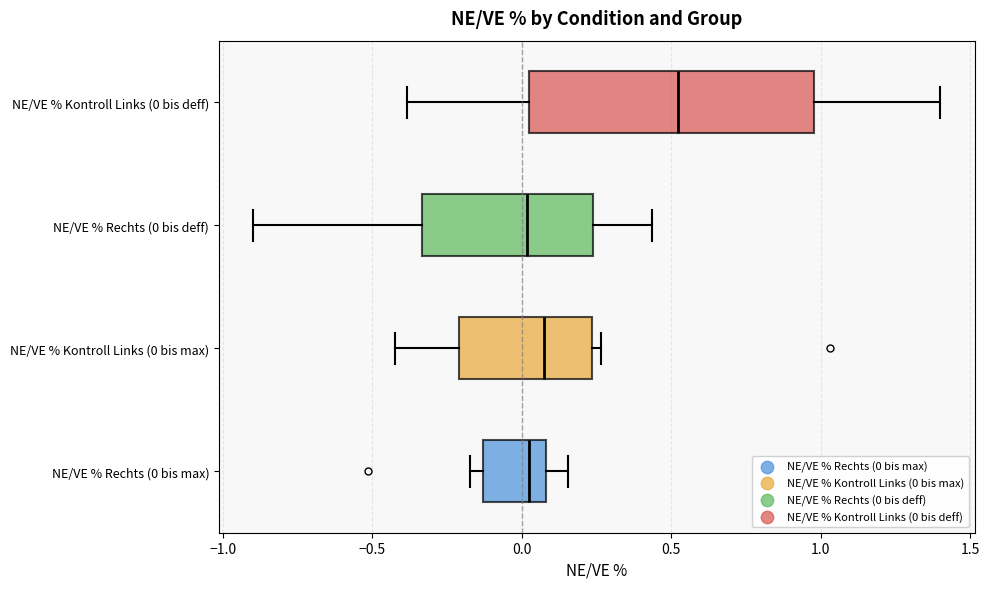

Which box is the widest, from its left edge to its right edge?

NE/VE % Kontroll Links (0 bis deff)